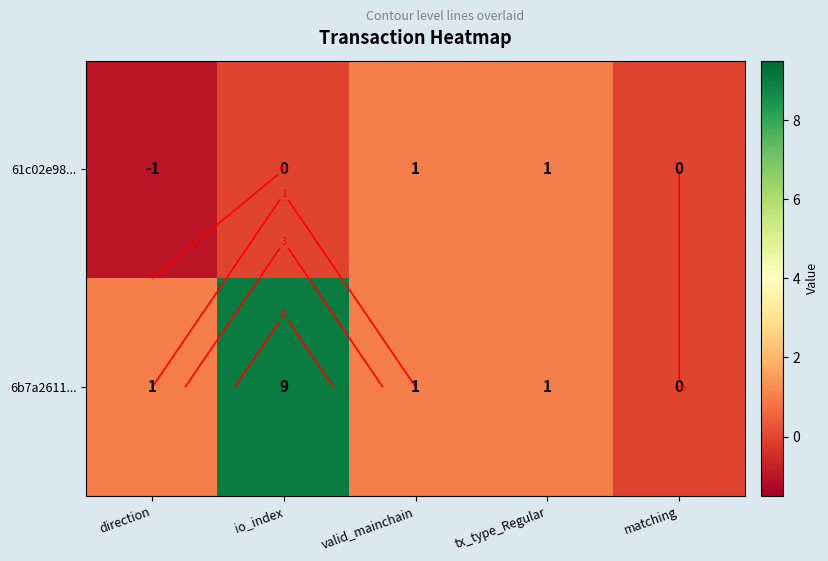

Which category has the lowest value in the 6b7a2611... series?

matching